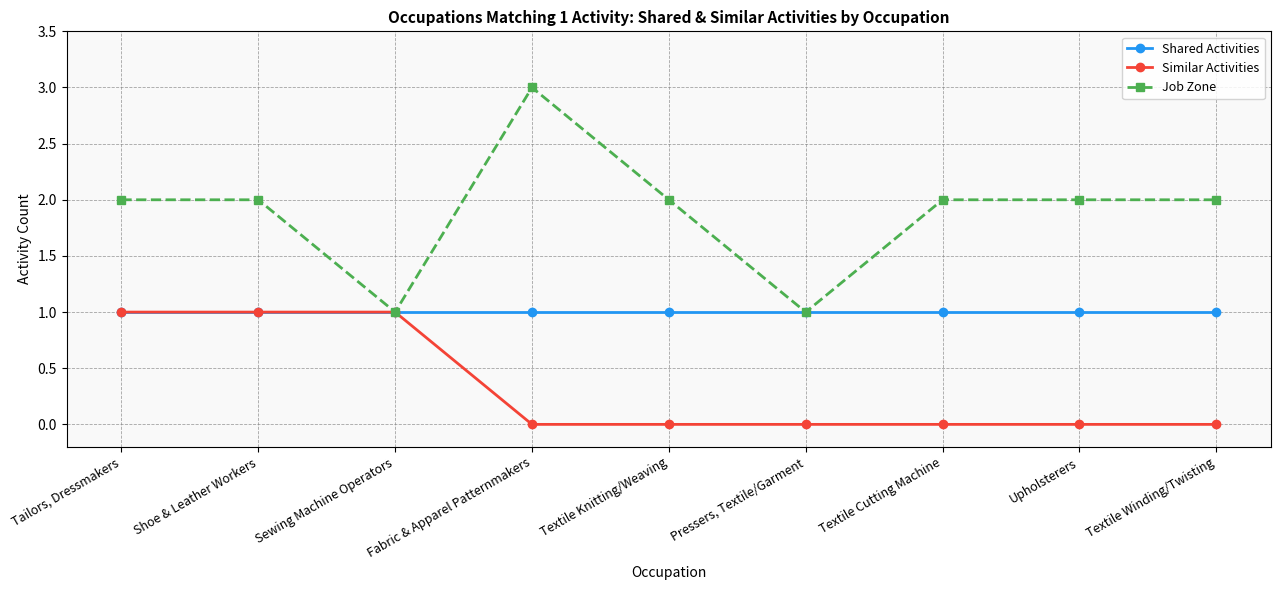

Is the value of Shared Activities at Textile Cutting Machine greater than the value of Similar Activities at Fabric & Apparel Patternmakers?

Yes